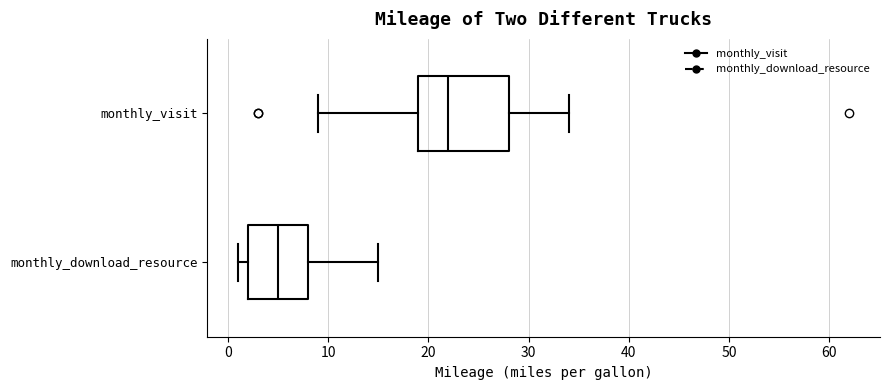

Comparing the boxes themselves (not the whiskers), which one is the widest?

monthly_visit